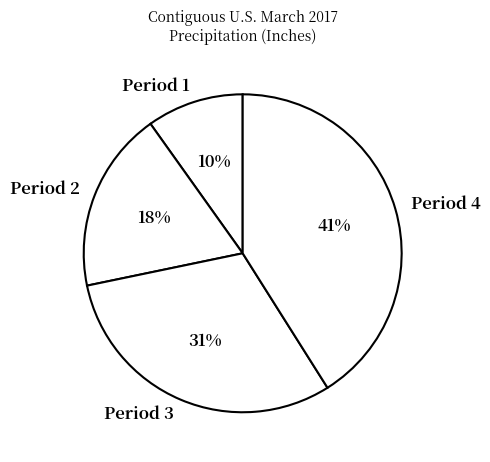

To the nearest percent, what portion does Period 4 represent?

41%